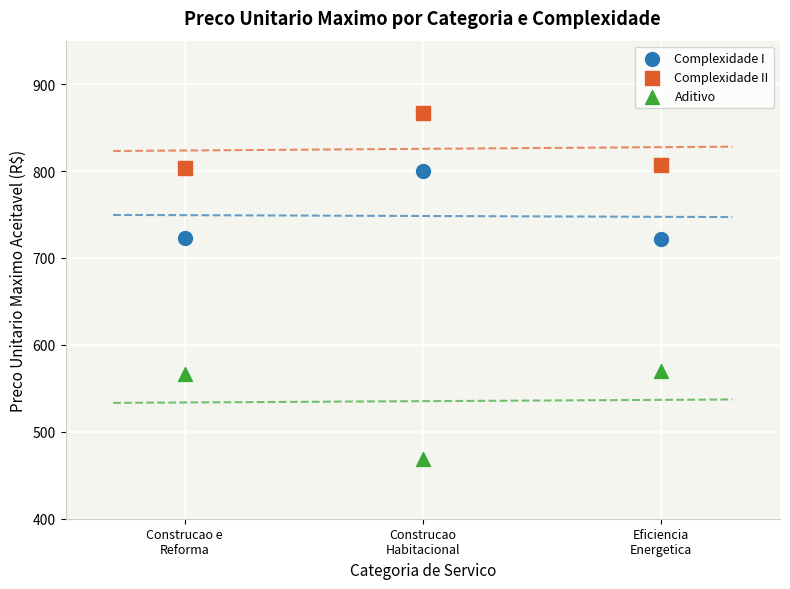

Across all data points, what is the range of Y values (max minus min)?

397.9